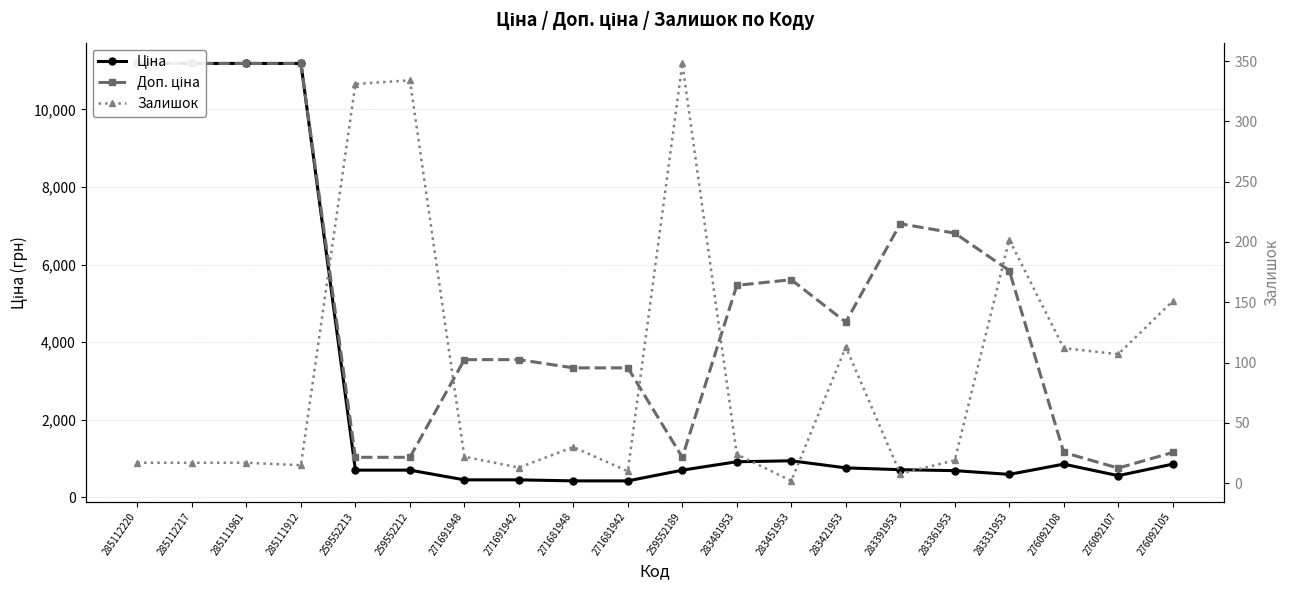

The Ціна series shows 362.1 at 276092107. True or false?

False